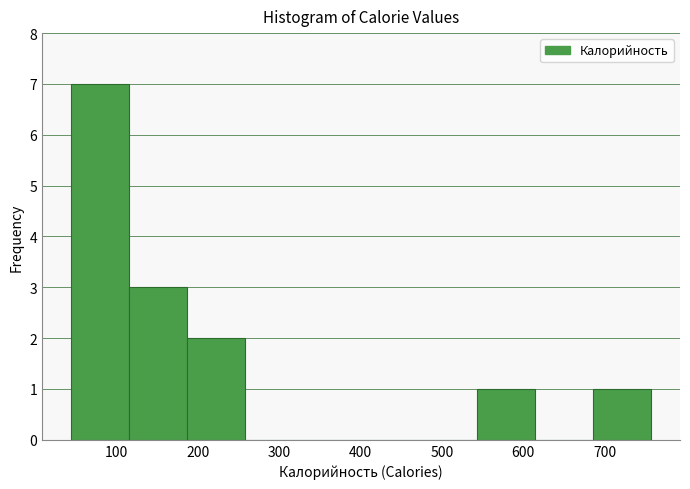

How tall is the bar that spans 40 to 120 on the x-axis? Neither the bar edges nor the heights are printed on the chart, so give them approximately, as read against the axes.

7